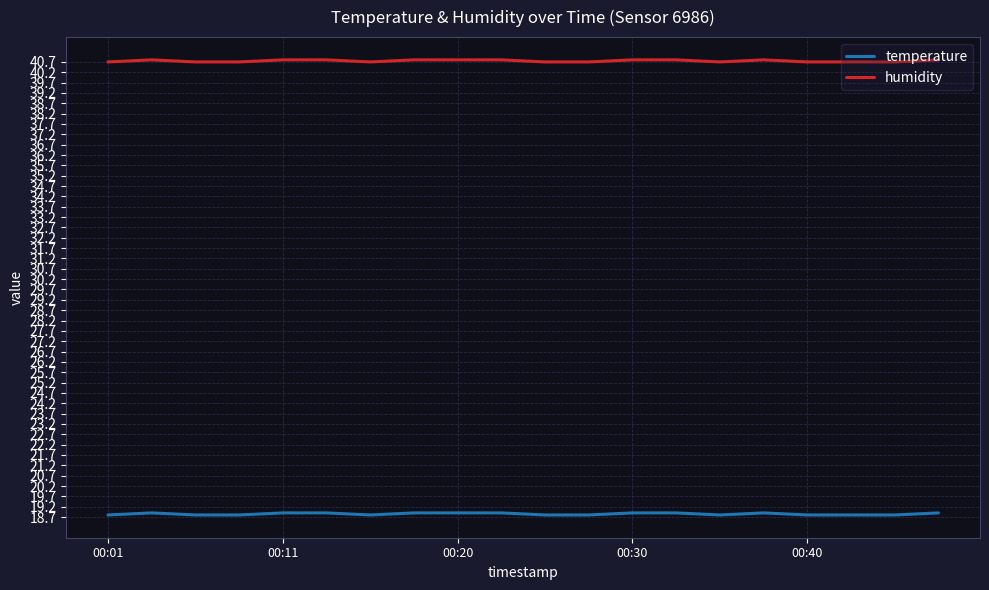

Reading left to right, transcribe all the data shown in this chart.

temperature: 18.8	18.9	18.8	18.8	18.9	18.9	18.8	18.9	18.9	18.9	18.8	18.8	18.9	18.9	18.8	18.9	18.8	18.8	18.8	18.9
humidity: 40.7	40.8	40.7	40.7	40.8	40.8	40.7	40.8	40.8	40.8	40.7	40.7	40.8	40.8	40.7	40.8	40.7	40.7	40.7	40.8